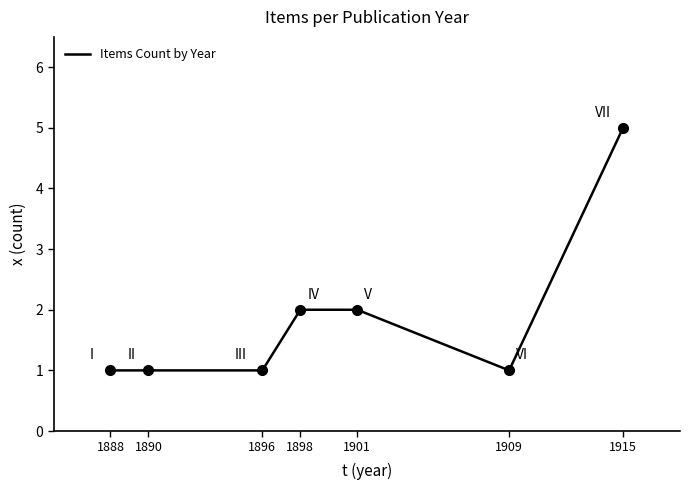

True or false: there are more than 2 points higher than both neighbors.

False